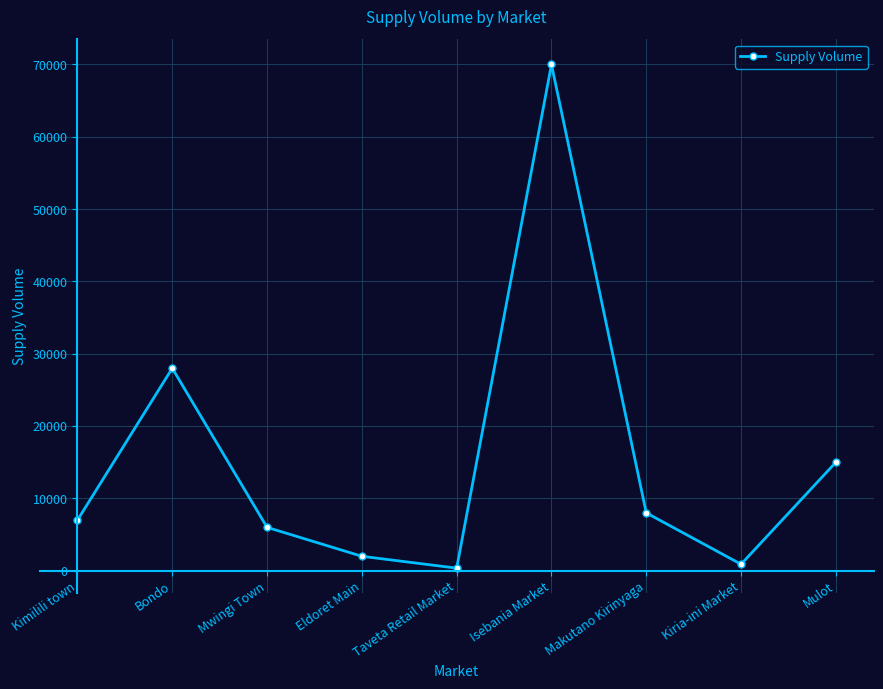

What is the label of the 7th point from the left?

Makutano Kirinyaga